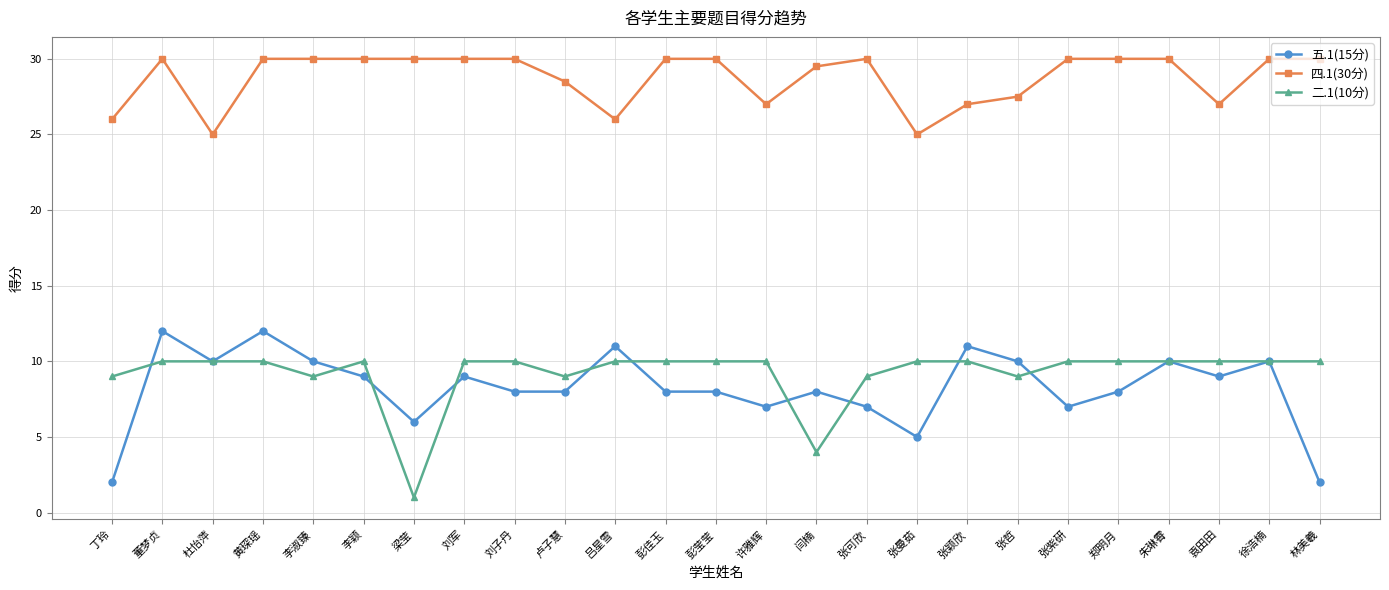

Between which two adjacent categories do 二.1(10分) and 五.1(15分) first intersect?

丁玲 and 董梦贞